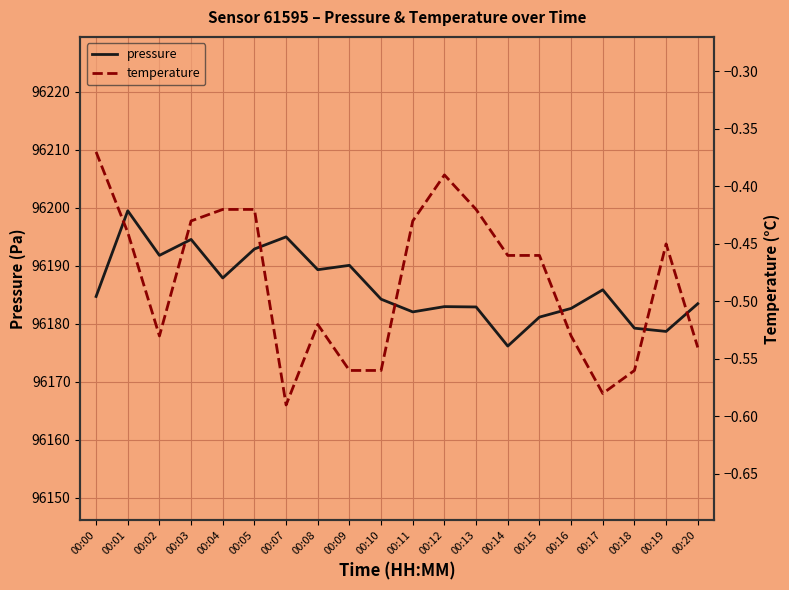

List the labels in order of temperature value, largest first.

00:00, 00:12, 00:04, 00:05, 00:13, 00:03, 00:11, 00:01, 00:19, 00:14, 00:15, 00:08, 00:02, 00:16, 00:20, 00:09, 00:10, 00:18, 00:17, 00:07